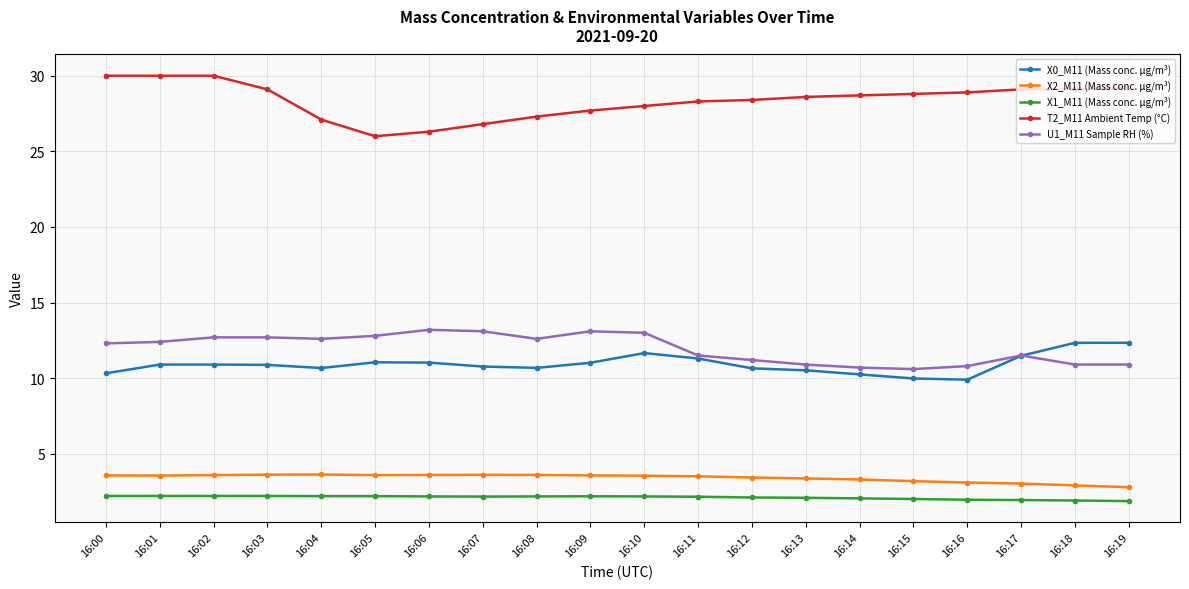

What is the maximum value for X0_M11 (Mass conc. μg/m³)?

12.3